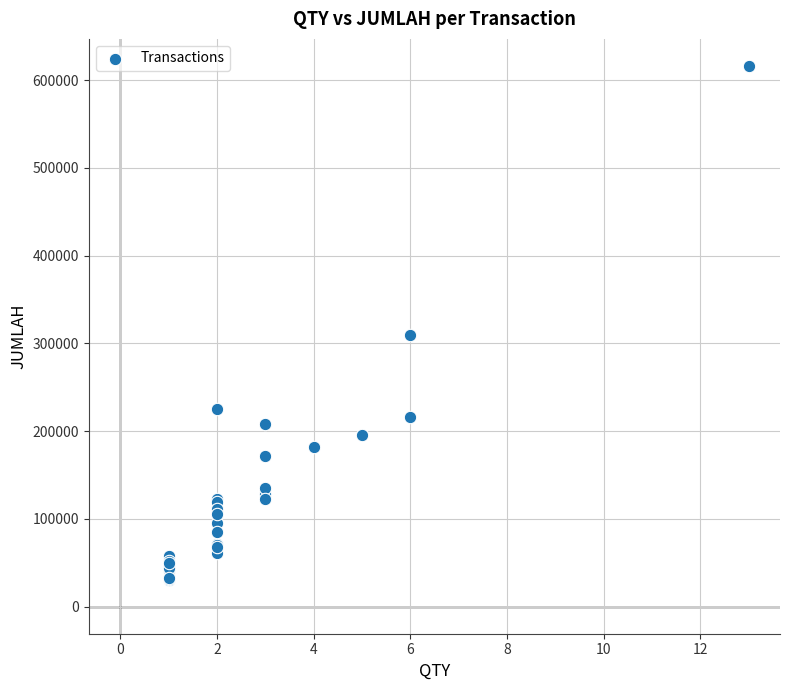

What Y value in the scatter plot is closest to 322972?

309120